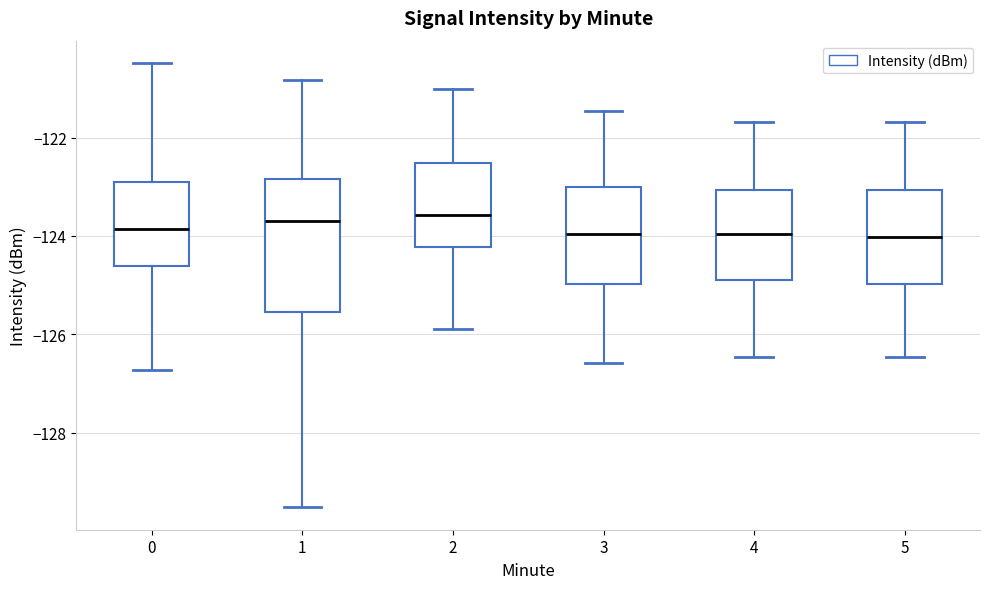

Reading left to right, transcribe this box plot: for each box, give where its median line is, the range the box spans, and where its two whiskers end, as read against the y-axis. The values are not printed on the chart, so give them approximately, as read against the axis.

0: median -123.8, box -124.6 to -122.8, whiskers -126.8 to -120.4
1: median -123.6, box -125.6 to -122.8, whiskers -129.6 to -120.8
2: median -123.6, box -124.2 to -122.6, whiskers -125.8 to -121.0
3: median -124.0, box -125.0 to -123.0, whiskers -126.6 to -121.4
4: median -124.0, box -124.8 to -123.0, whiskers -126.4 to -121.6
5: median -124.0, box -125.0 to -123.0, whiskers -126.4 to -121.6